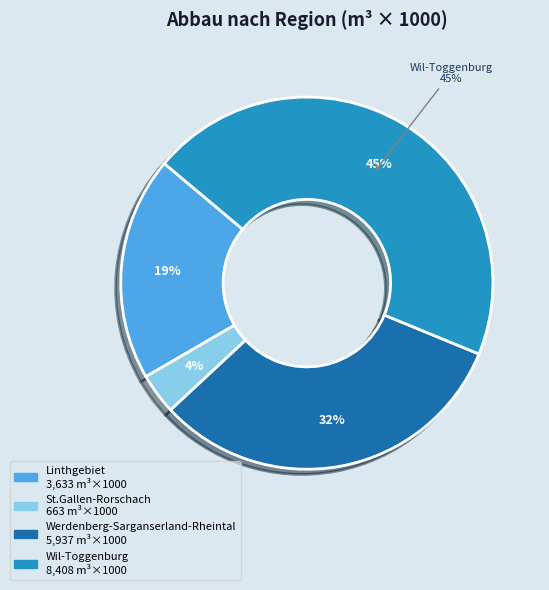

To the nearest percent, what portion does Wil-Toggenburg represent?

45%